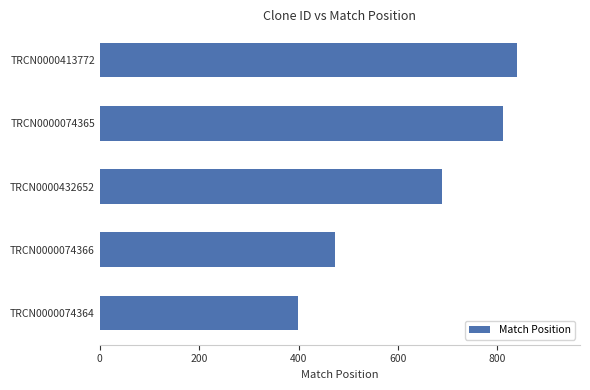

Rank the categories by value from highest to lowest.

TRCN0000413772, TRCN0000074365, TRCN0000432652, TRCN0000074366, TRCN0000074364